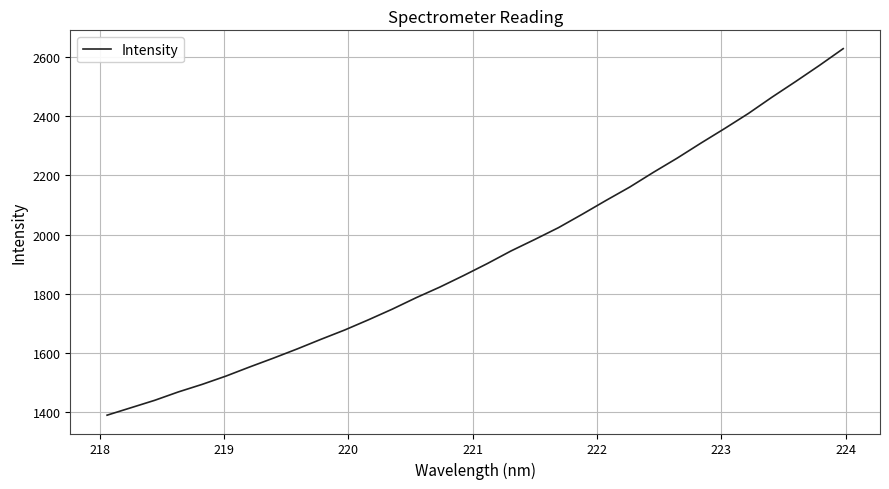

What is the difference between the maximum and second lowest values?

1215.3